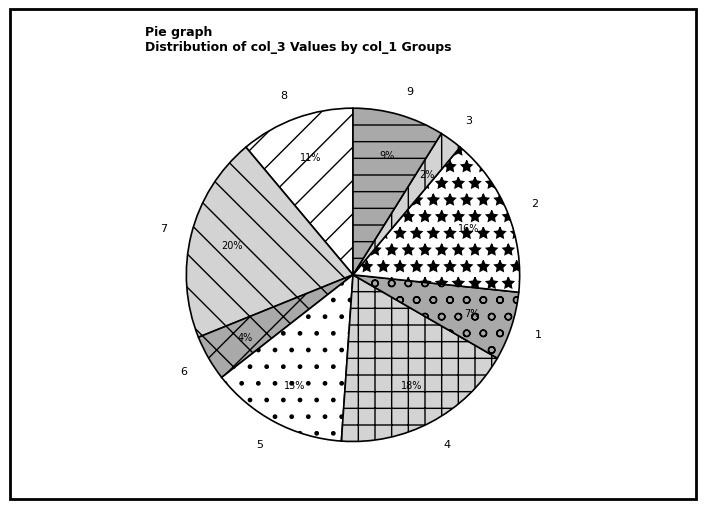

Is it true that 7 is 13% of the pie?

False